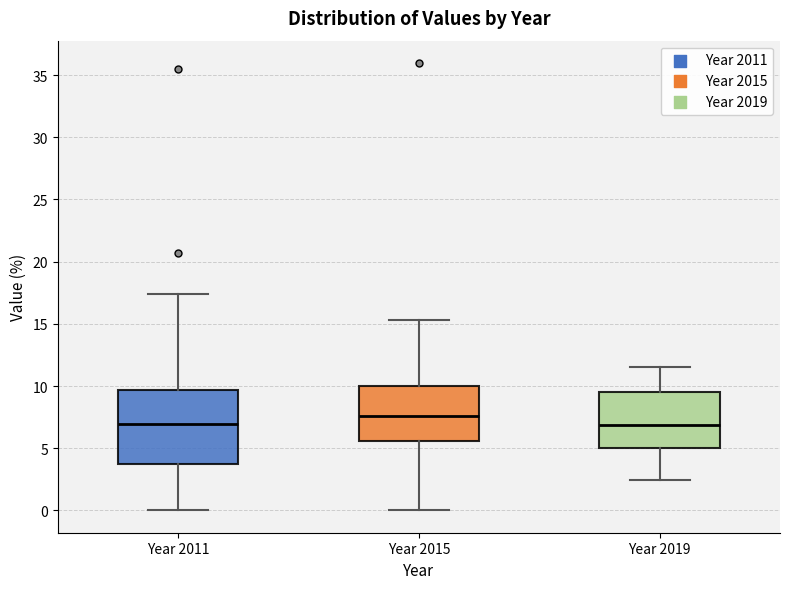

Reading left to right, read every box against the y-axis: the position of its median line, the range the box covers, and the ends of its whiskers. The values are not printed on the chart, so give them approximately, as read against the axis.

Year 2011: median 7.0, box 3.5 to 9.5, whiskers 0.0 to 17.5
Year 2015: median 7.5, box 5.5 to 10.0, whiskers 0.0 to 15.5
Year 2019: median 7.0, box 5.0 to 9.5, whiskers 2.5 to 11.5